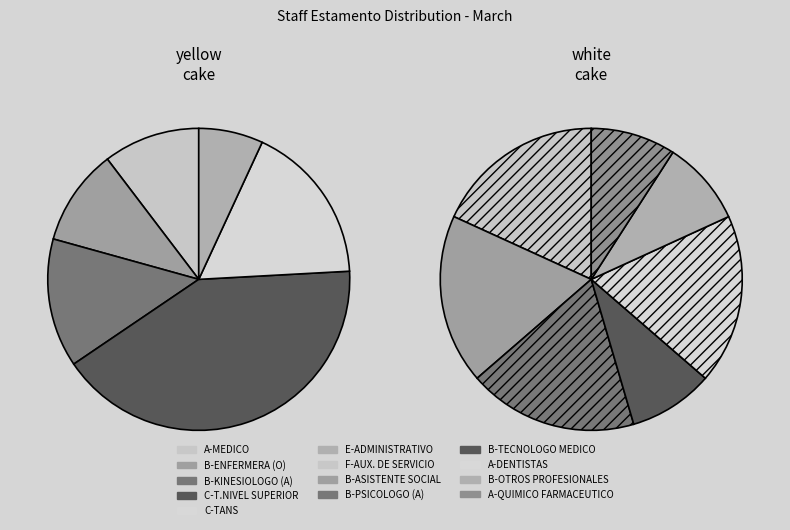

Rank the categories by value from highest to lowest.

C-T.NIVEL SUPERIOR, C-TANS, B-KINESIOLOGO (A), A-MEDICO, B-ENFERMERA (O), E-ADMINISTRATIVO, F-AUX. DE SERVICIO, B-ASISTENTE SOCIAL, B-PSICOLOGO (A), A-DENTISTAS, B-TECNOLOGO MEDICO, B-OTROS PROFESIONALES, A-QUIMICO FARMACEUTICO